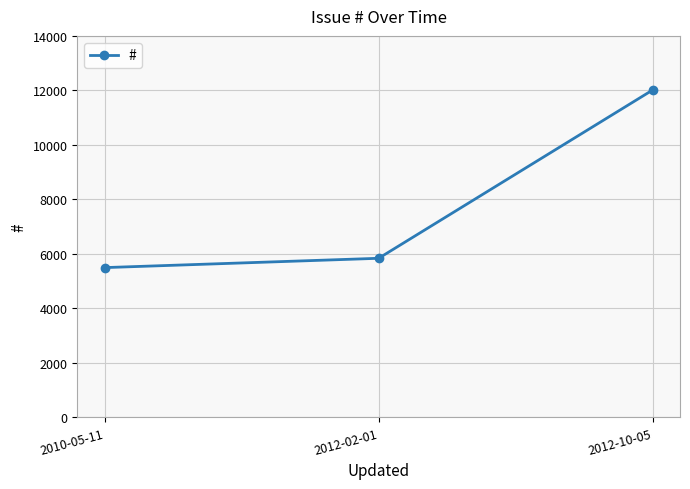

Reading left to right, list all the values displayed in this chart.

2010-05-11=5497	2012-02-01=5839	2012-10-05=12013